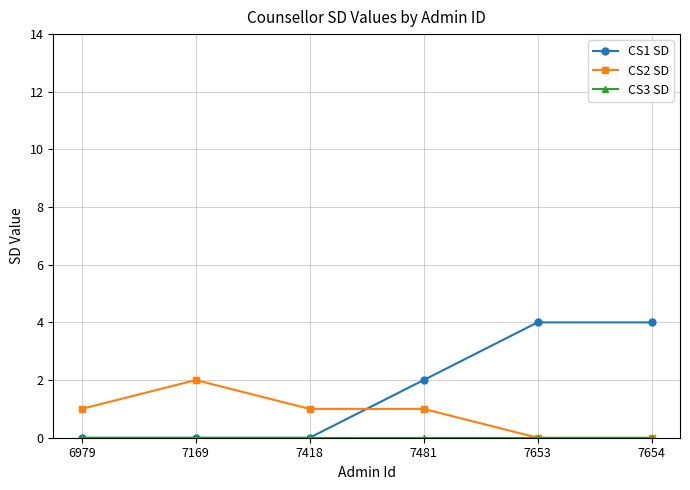

Where do CS2 SD and CS1 SD first cross each other?

7418 and 7481